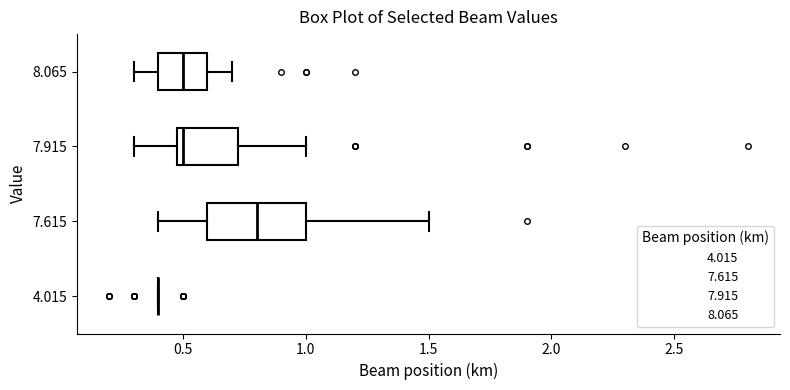

Where is the right edge of the box at y = 7.615 on the x-axis? The values are not printed on the chart, so give them approximately, as read against the axis.

1.00